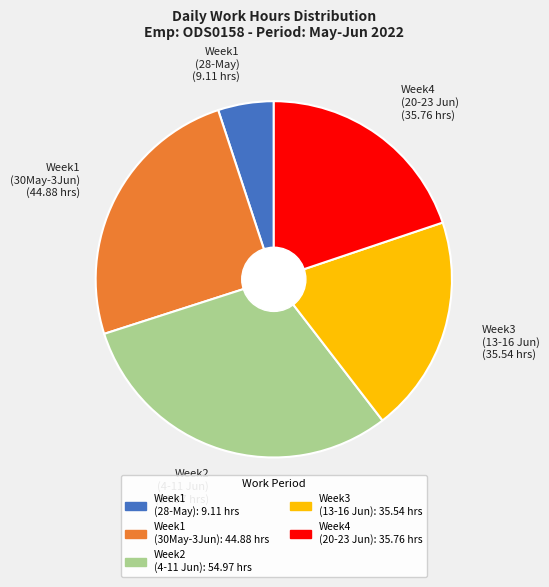

Does any single category account for the majority?

No